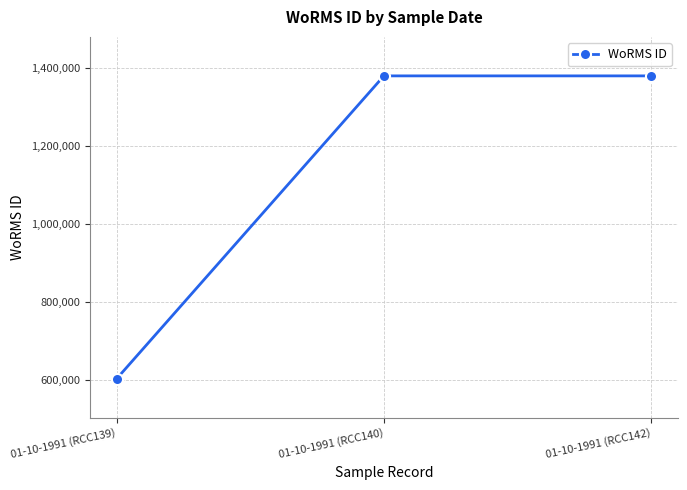

Is it true that the value at 01-10-1991 (RCC140) is 790589?

False